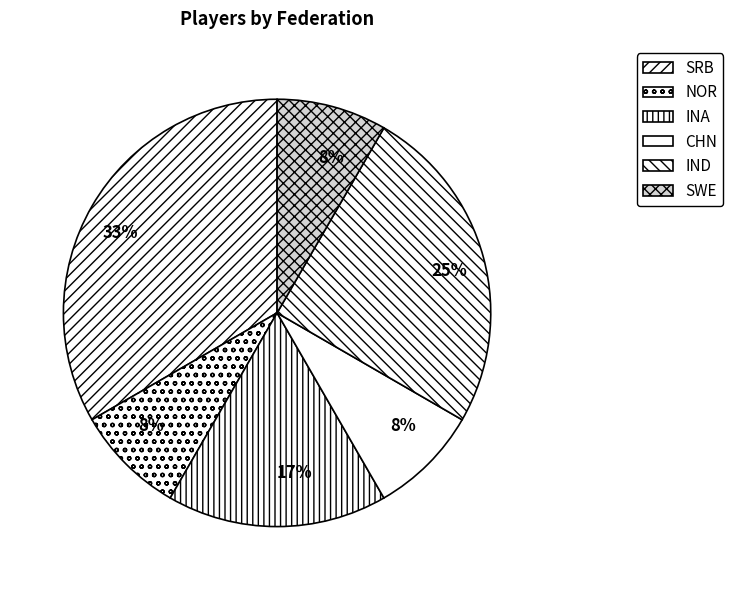

How many slices are in this pie chart?

6